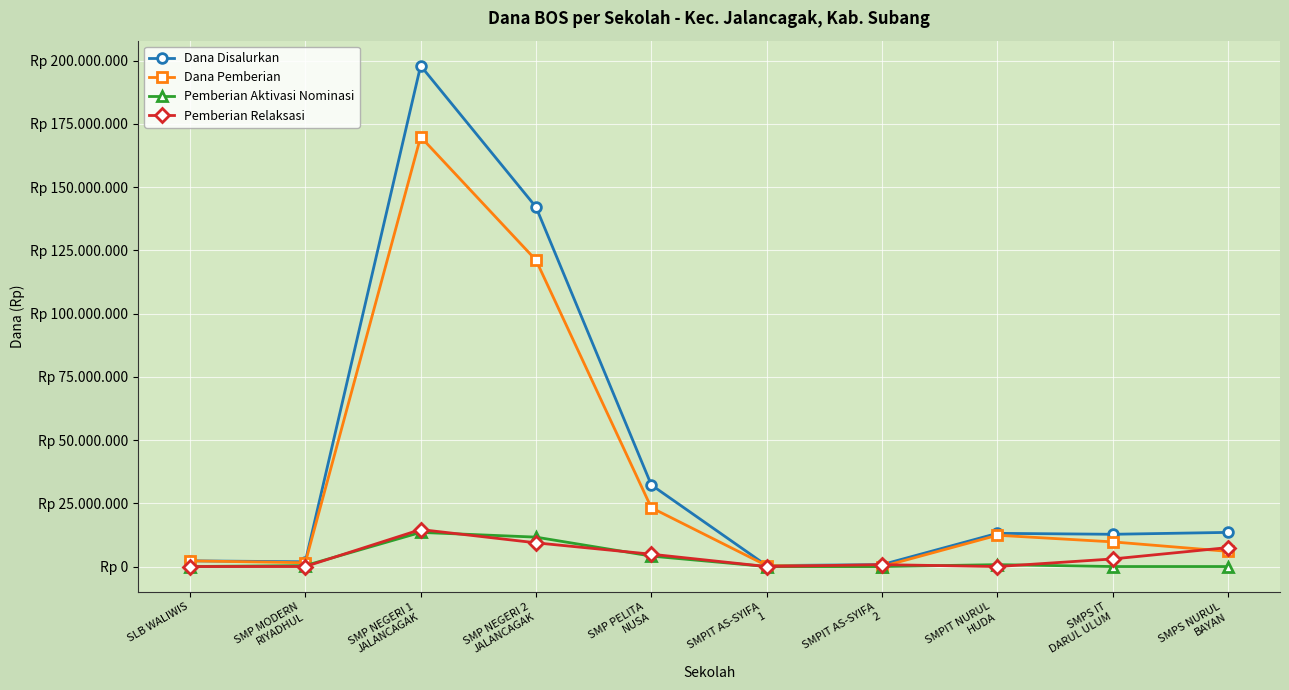

The value of Pemberian Relaksasi at SMPIT NURUL
HUDA is -6613907. True or false?

False